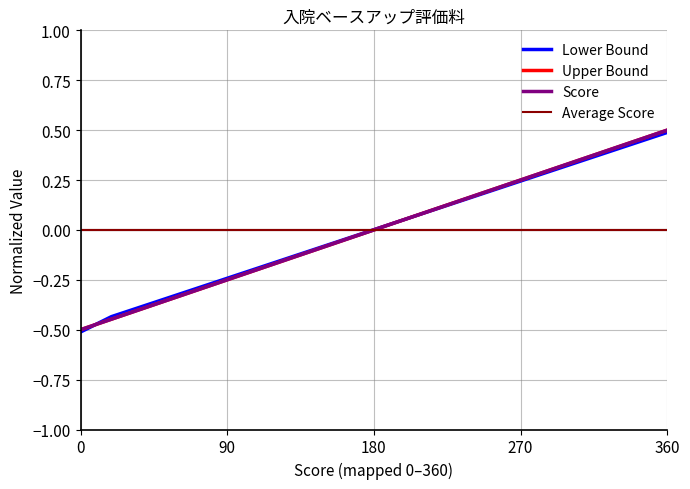

Reading left to right, extract all data points from this chart.

Lower Bound: -0.5	-0.4	-0.4	-0.3	-0.3	-0.2	-0.2	-0.1	-0.1	-0.0	0.0	0.1	0.1	0.2	0.2	0.3	0.3	0.4	0.4	0.5
Upper Bound: -0.5	-0.4	-0.4	-0.3	-0.3	-0.2	-0.2	-0.1	-0.1	-0.0	0.0	0.1	0.1	0.2	0.2	0.3	0.3	0.4	0.4	0.5
Score: -0.5	-0.4	-0.4	-0.3	-0.3	-0.2	-0.2	-0.1	-0.1	-0.0	0.0	0.1	0.1	0.2	0.2	0.3	0.3	0.4	0.4	0.5